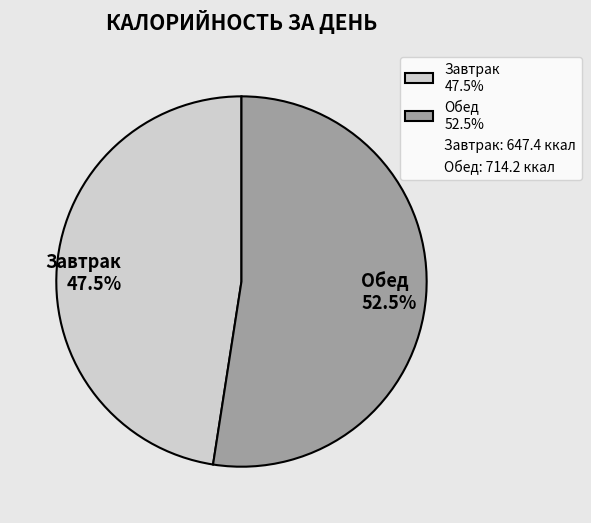

To the nearest percent, what is the combined percentage of Обед and Завтрак?

100%